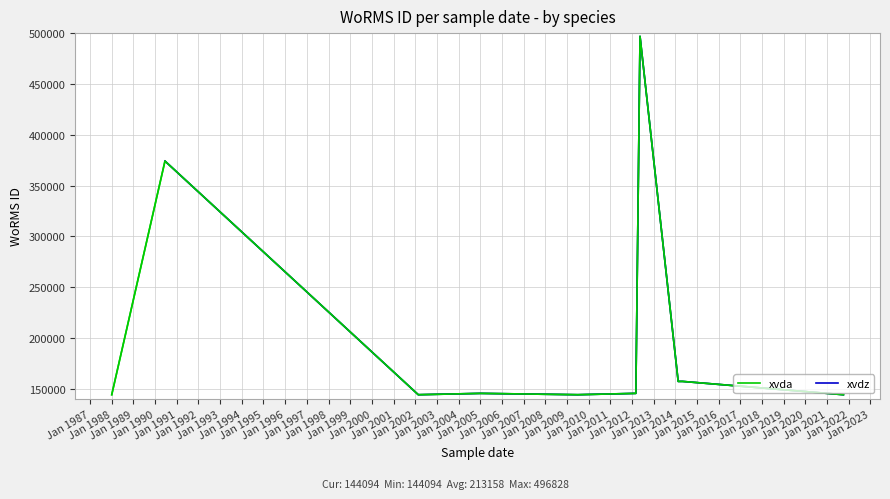

How many lines are shown in the chart?

2